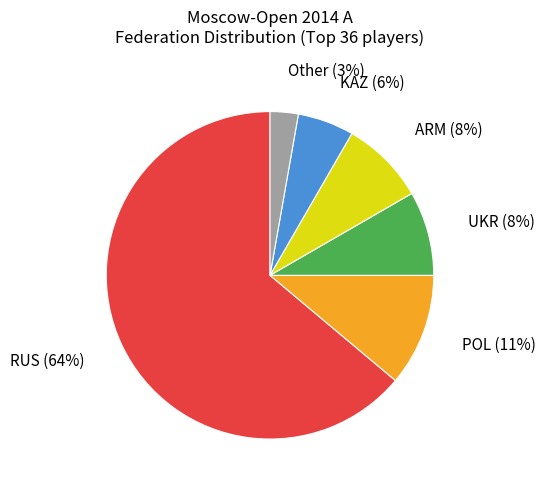

True or false: POL accounts for 29% of the total.

False